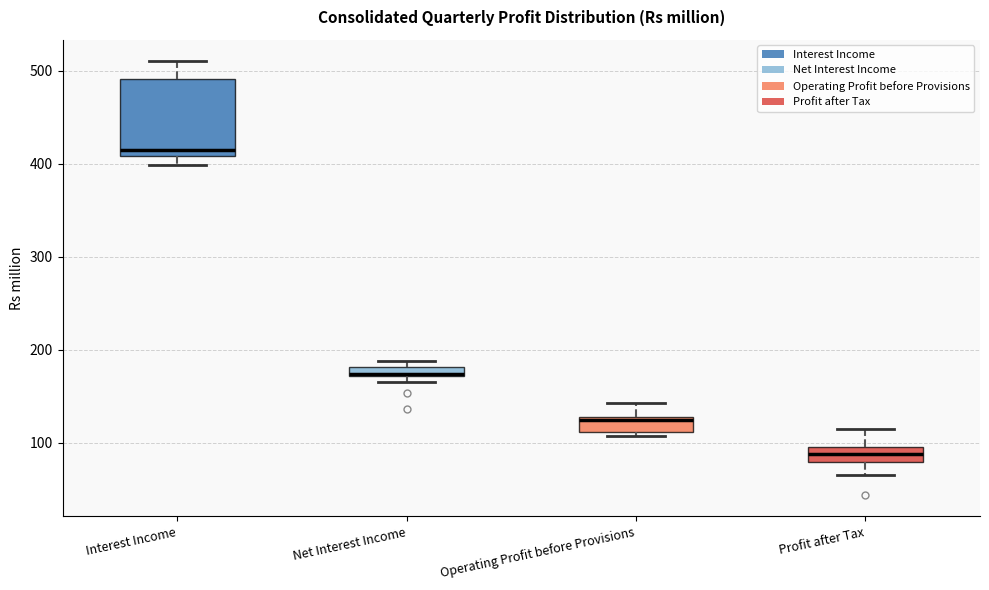

Comparing the boxes themselves (not the whiskers), which one is the tallest?

Interest Income